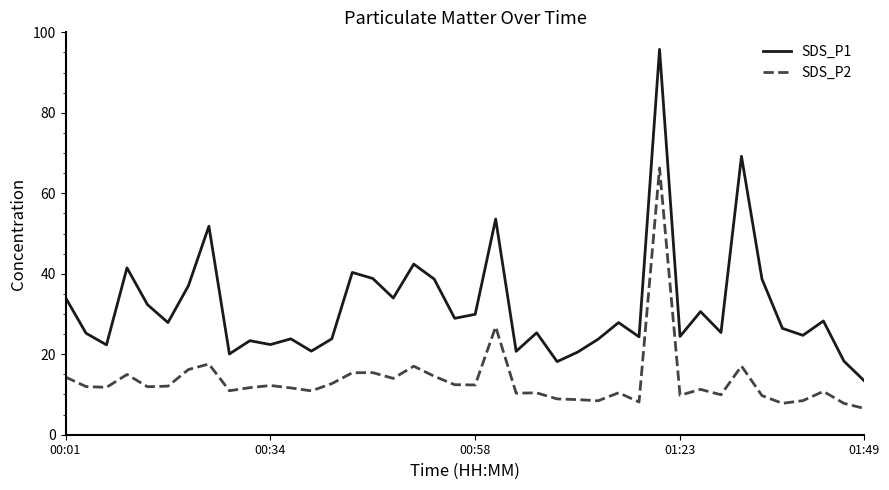

What is the difference between the maximum and minimum values in the SDS_P1 series?

82.4